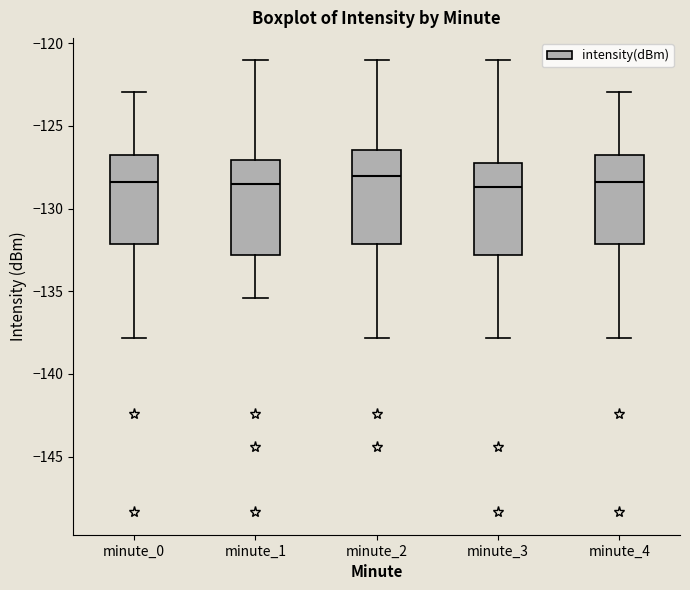

Reading left to right, read every box against the y-axis: the position of its median line, the range the box covers, and the ends of its whiskers. The values are not printed on the chart, so give them approximately, as read against the axis.

minute_0: median -128.5, box -132.0 to -126.5, whiskers -138.0 to -123.0
minute_1: median -128.5, box -133.0 to -127.0, whiskers -135.5 to -121.0
minute_2: median -128.0, box -132.0 to -126.5, whiskers -138.0 to -121.0
minute_3: median -128.5, box -133.0 to -127.5, whiskers -138.0 to -121.0
minute_4: median -128.5, box -132.0 to -126.5, whiskers -138.0 to -123.0